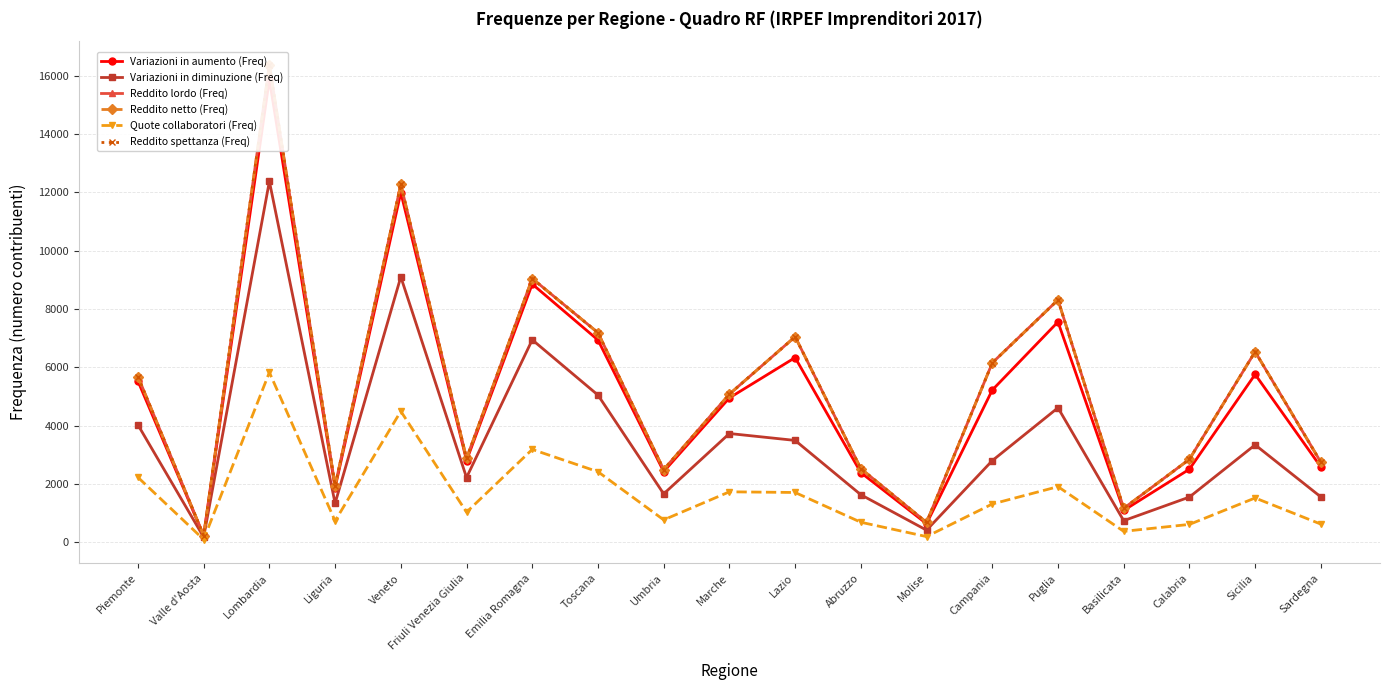

At which category is the sum across all series the highest?

Lombardia